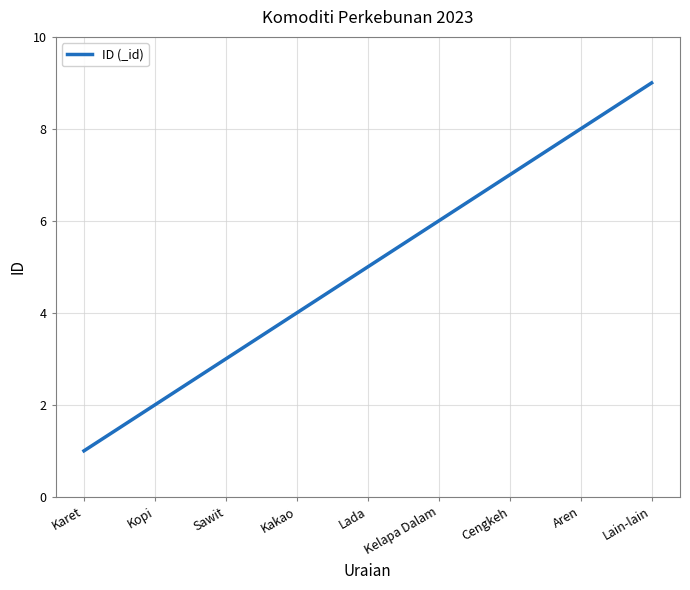

Which category has the highest value across all series?

Lain-lain